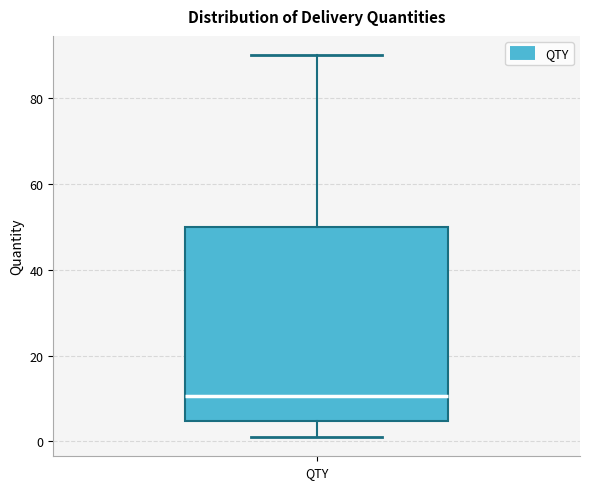

Read this box plot against the y-axis: the position of the median line, the range covered by the box, and the ends of both whiskers. The values are not printed on the chart, so give them approximately, as read against the axis.

median 10, box 4 to 50, whiskers 2 to 90